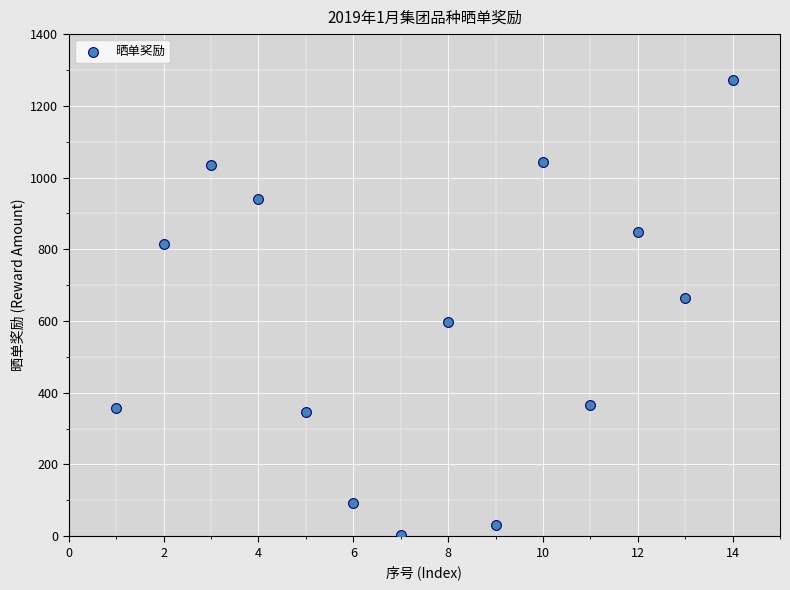

What Y value in the scatter plot is closest to 637?

664.0